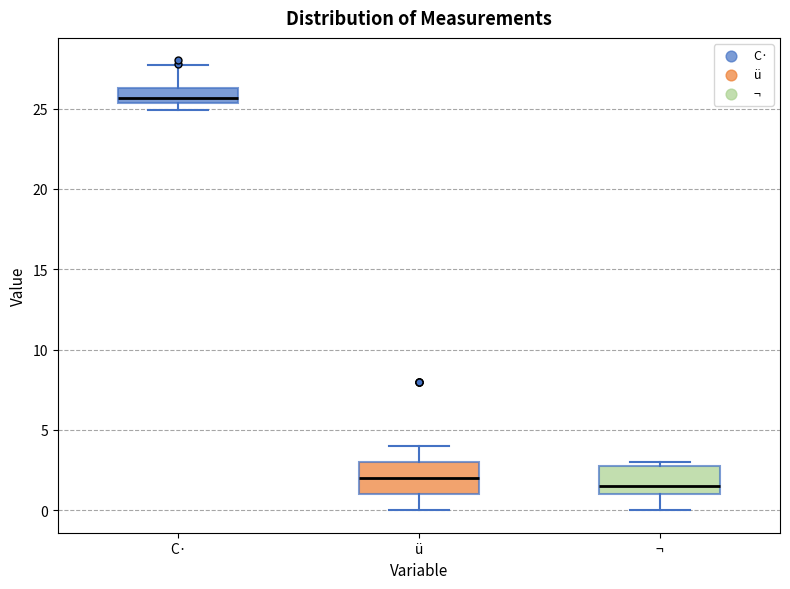

Reading left to right, read every box against the y-axis: the position of its median line, the range the box covers, and the ends of its whiskers. The values are not printed on the chart, so give them approximately, as read against the axis.

C·: median 25.5 (just above the box's lower edge), box 25.5 to 26.5, whiskers 25.0 to 27.5
ü: median 2.0, box 1.0 to 3.0, whiskers 0.0 to 4.0
¬: median 1.5, box 1.0 to 3.0, whiskers 0.0 to 3.0 (just above the box's upper edge)